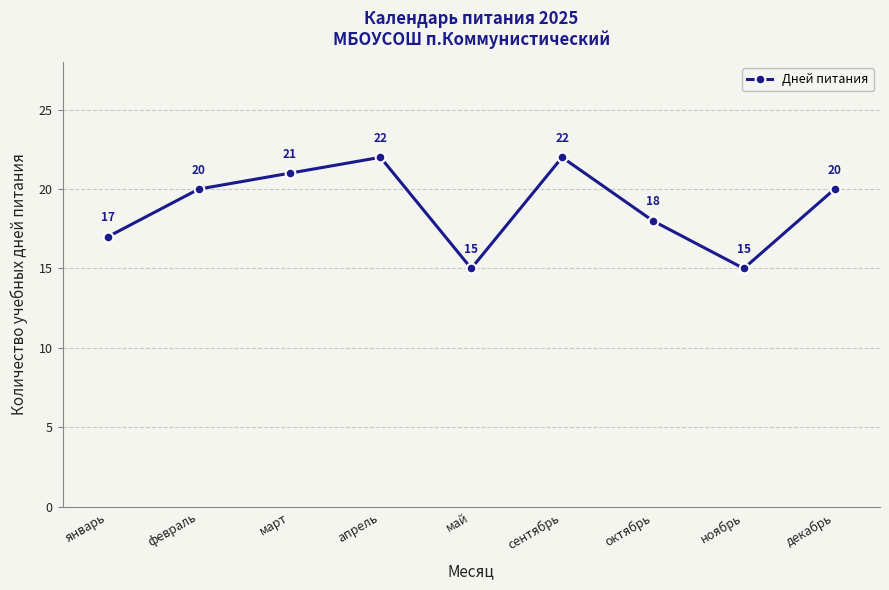

Between январь and февраль, which is larger?

февраль